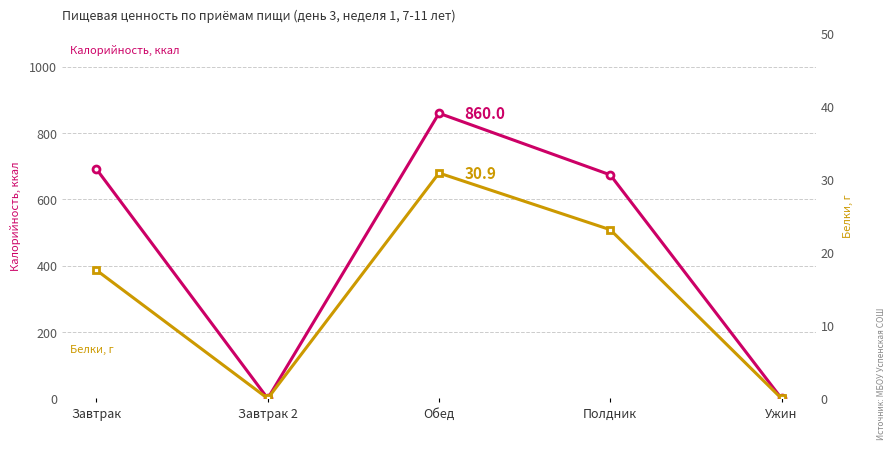

True or false: Белки has a value of 0.0 at Ужин.

True